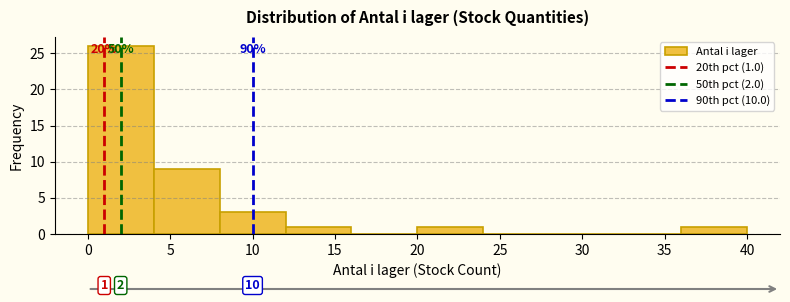

Which range on the x-axis has the tallest bar?

0 to 4